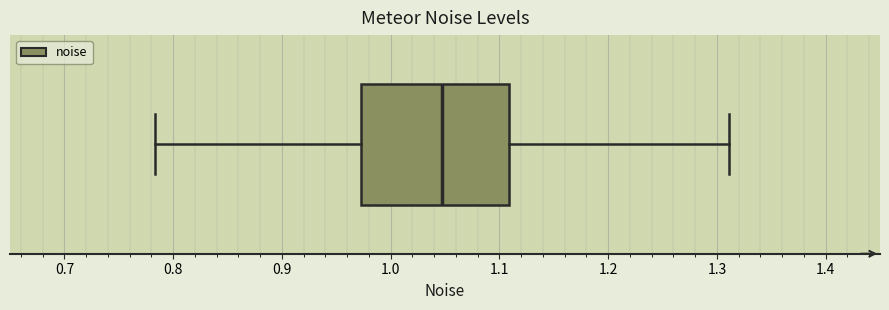

Read this box plot against the x-axis: the position of the median line, the range covered by the box, and the ends of both whiskers. The values are not printed on the chart, so give them approximately, as read against the axis.

median 1.05, box 0.97 to 1.11, whiskers 0.78 to 1.31